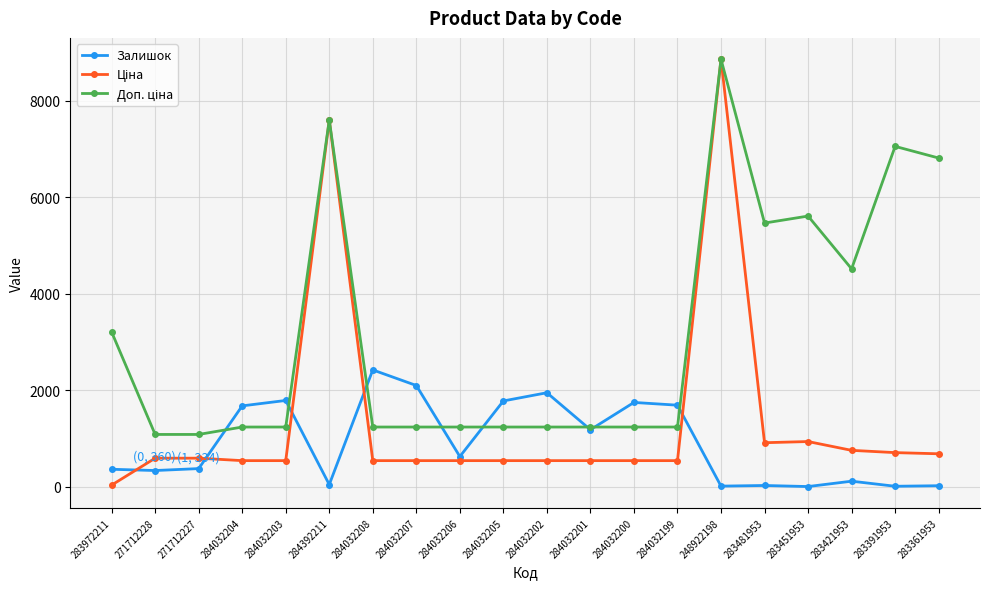

What is the label of the 18th point from the left?

283421953